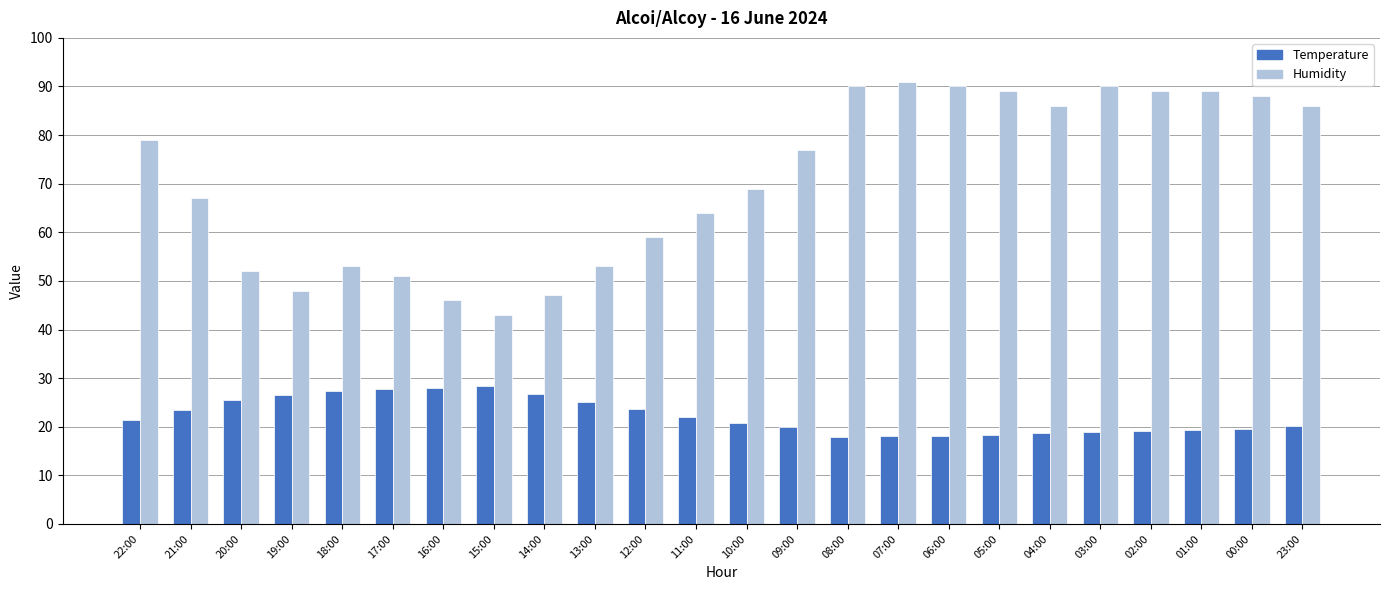

Is the value of Humidity at 12:00 greater than the value of Temperature at 10:00?

Yes